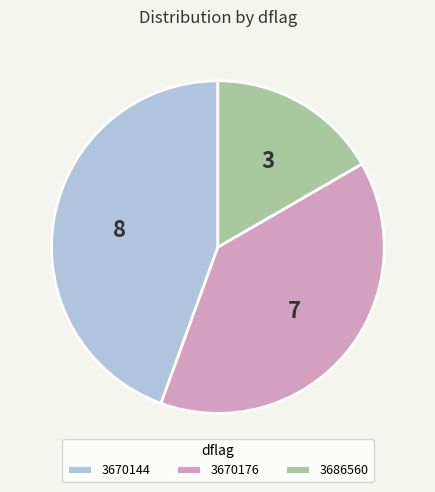

The 3670144 slice represents 36% of the pie. True or false?

False